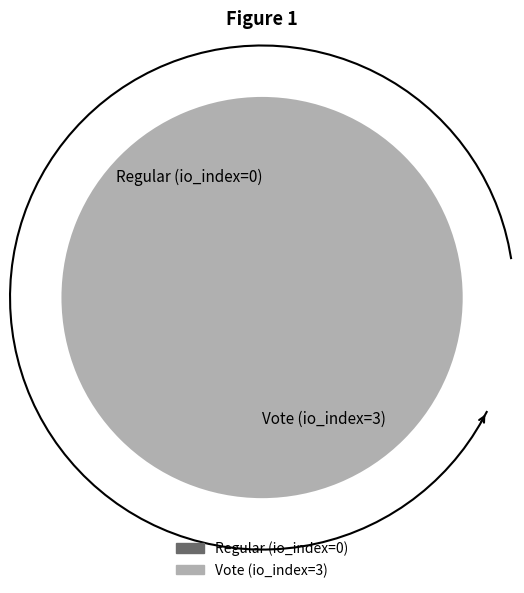

How many slices are in this pie chart?

2